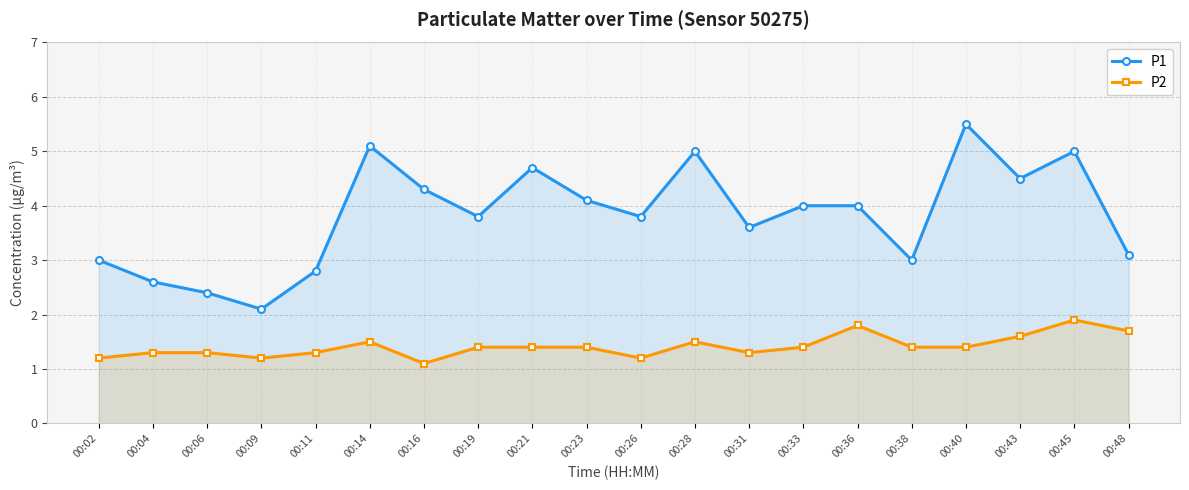

What is the value of the P1 point at the 18th from the left?

4.5